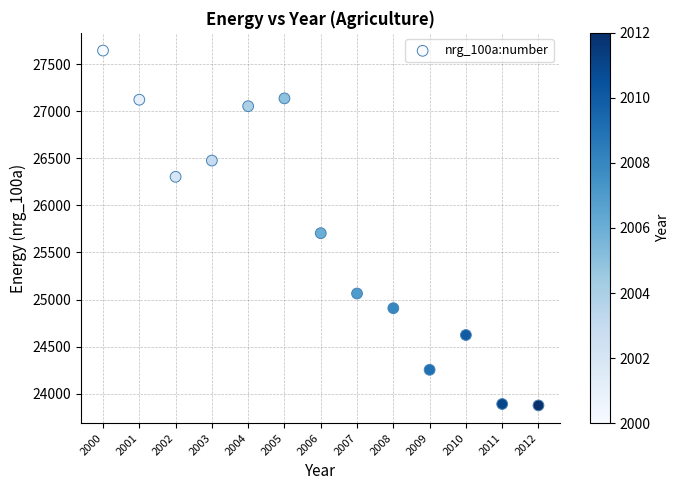

What is the range of X values (max minus min)?

12.0